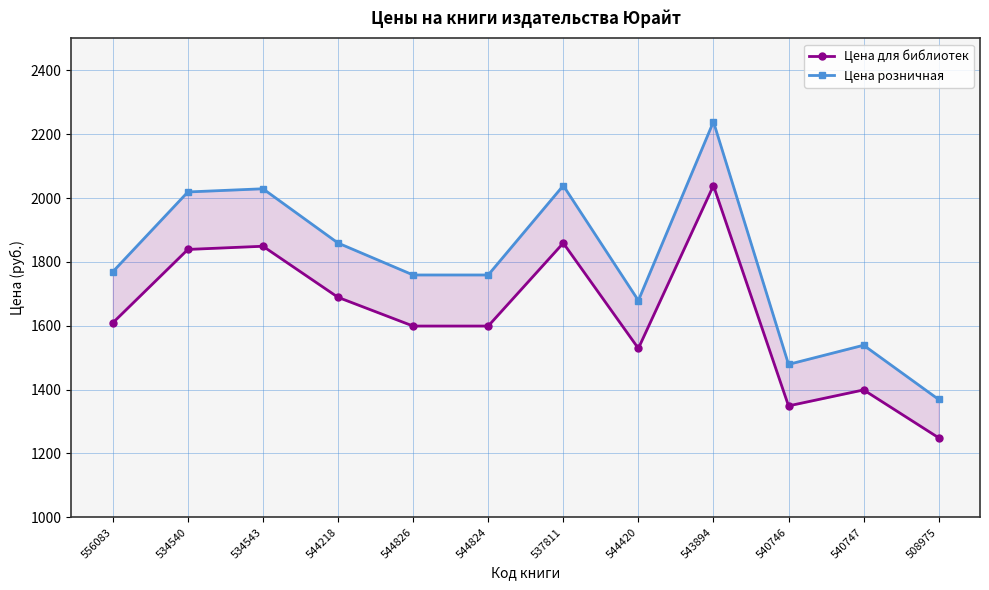

What is the label of the 4th point from the right?

543894